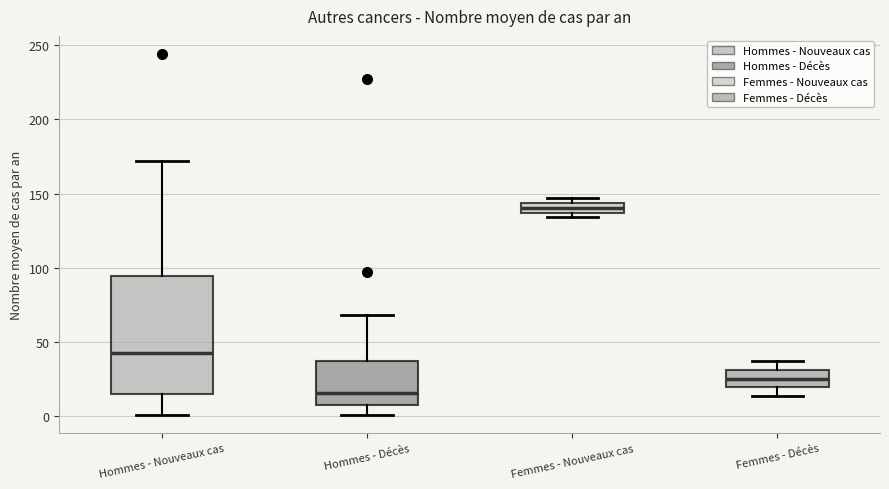

Comparing the boxes themselves (not the whiskers), which one is the tallest?

Hommes - Nouveaux cas